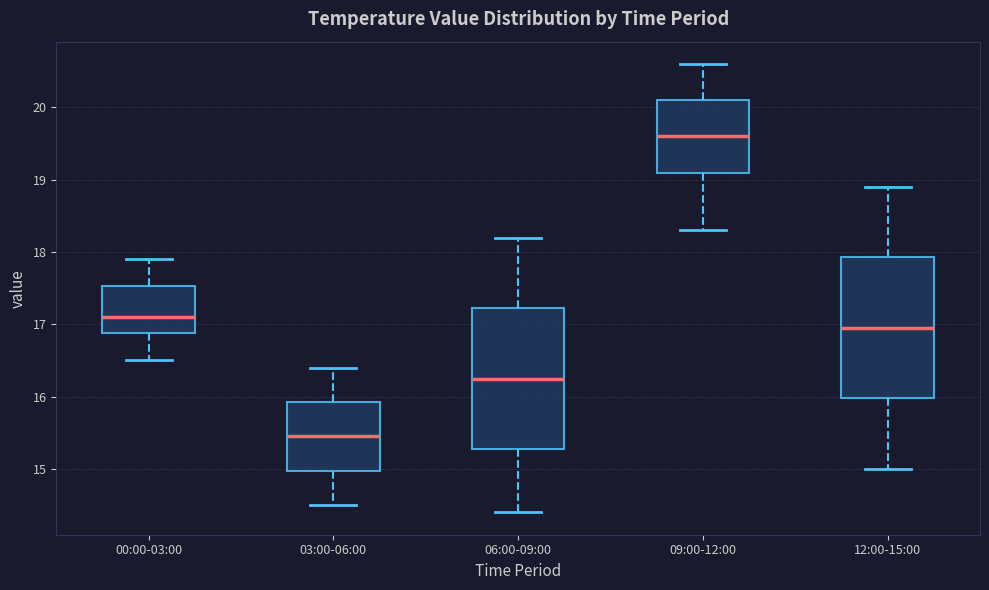

Reading left to right, read every box against the y-axis: the position of its median line, the range the box covers, and the ends of its whiskers. The values are not printed on the chart, so give them approximately, as read against the axis.

00:00-03:00: median 17.1, box 16.9 to 17.5, whiskers 16.5 to 17.9
03:00-06:00: median 15.5, box 15.0 to 15.9, whiskers 14.5 to 16.4
06:00-09:00: median 16.3, box 15.3 to 17.2, whiskers 14.4 to 18.2
09:00-12:00: median 19.6, box 19.1 to 20.1, whiskers 18.3 to 20.6
12:00-15:00: median 17.0, box 16.0 to 17.9, whiskers 15.0 to 18.9